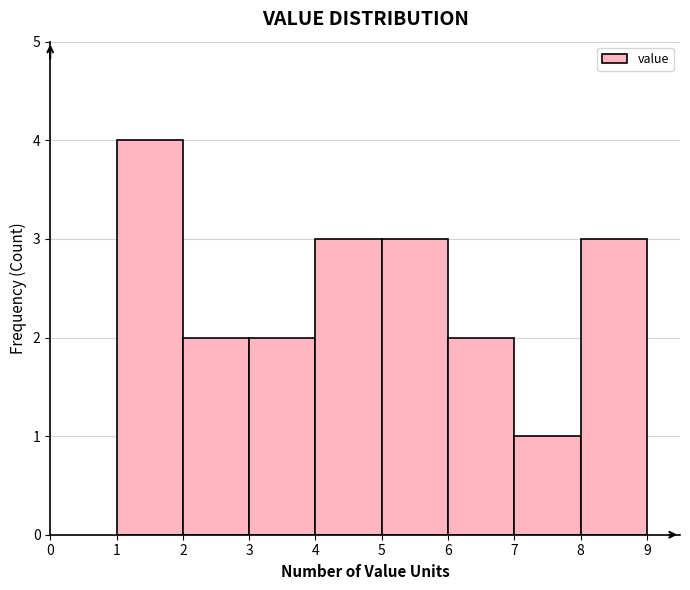

What is the height of the bar covering 5 to 6 on the x-axis? The values are not printed on the chart, so give them approximately, as read against the axis.

3